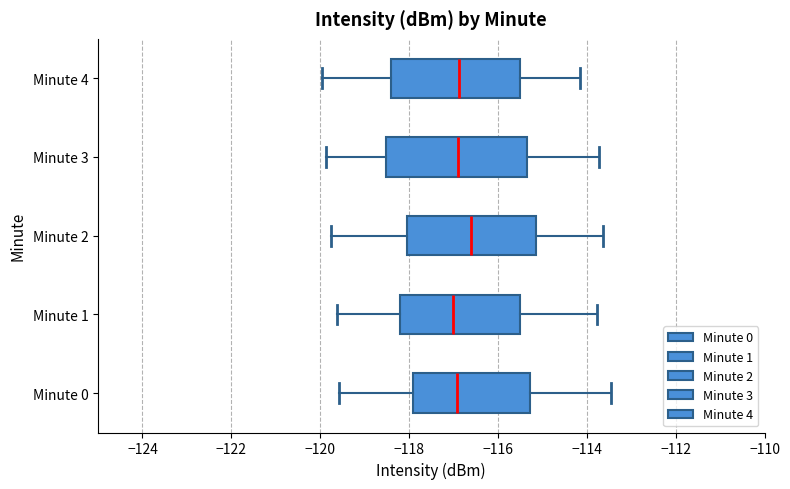

Which box has the furthest to the right median line?

Minute 2